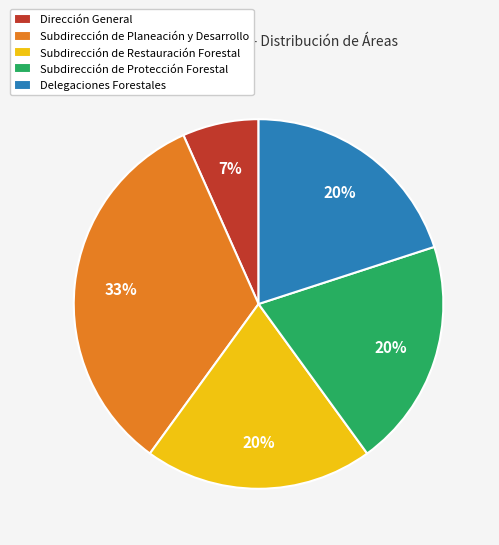

To the nearest percent, what is the combined percentage of Delegaciones Forestales and Dirección General?

27%